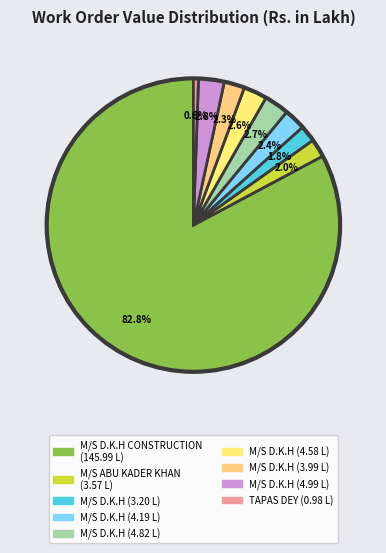

How many segments does this pie chart have?

9